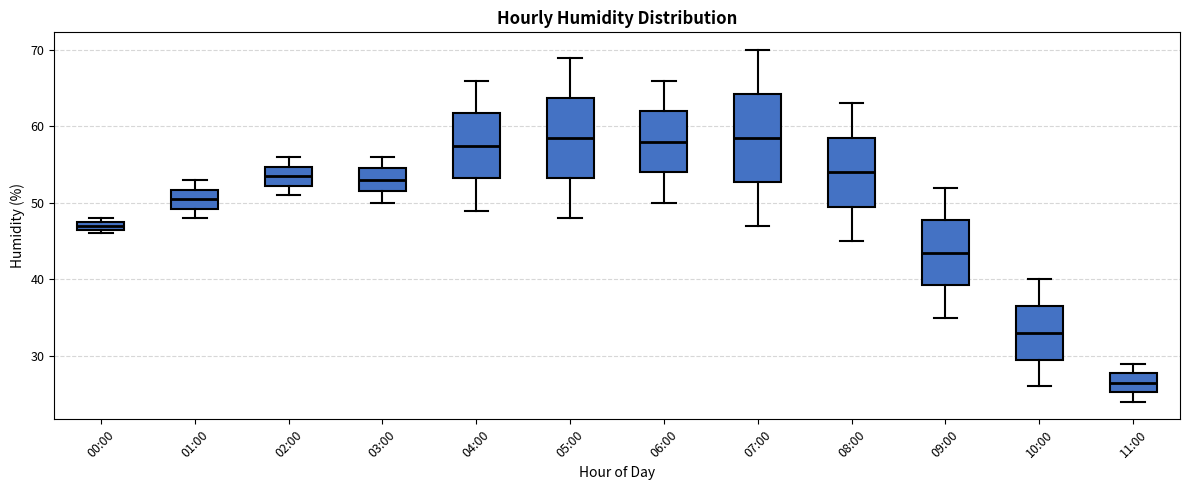

Which box's median line is the lowest?

11:00